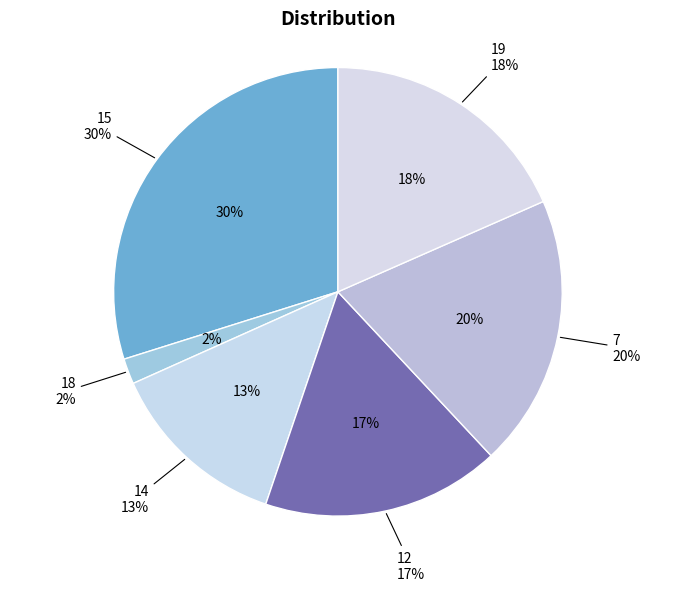

How many segments does this pie chart have?

6